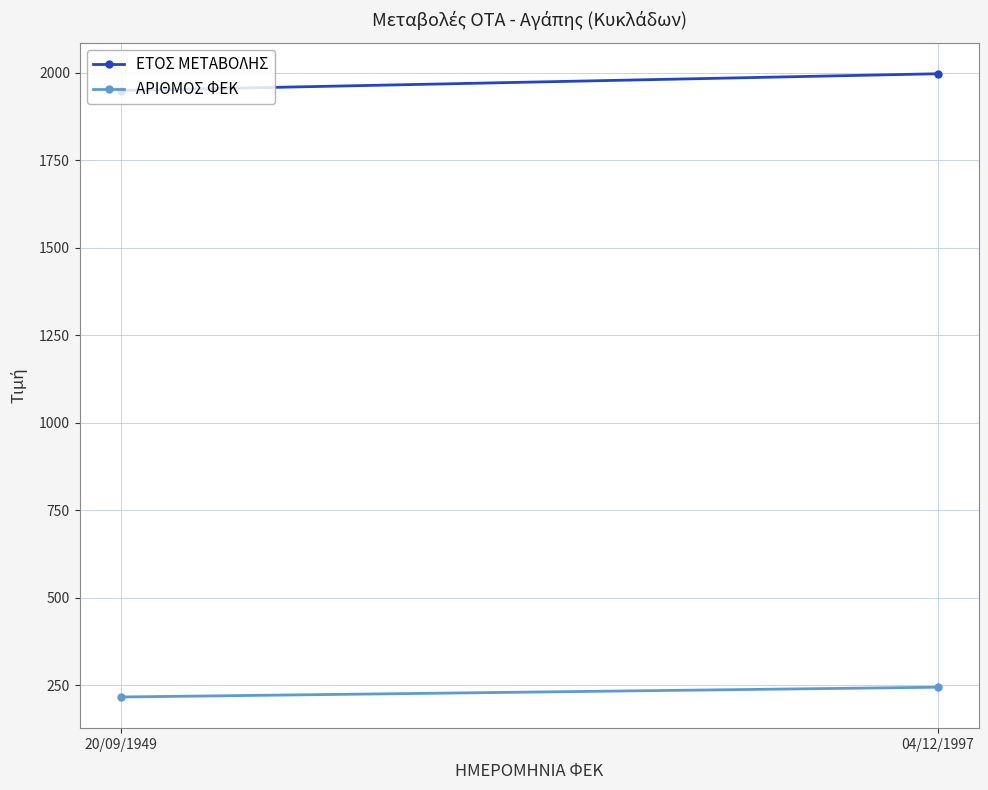

Rank the series by their average value, from highest to lowest.

ΕΤΟΣ ΜΕΤΑΒΟΛΗΣ, ΑΡΙΘΜΟΣ ΦΕΚ